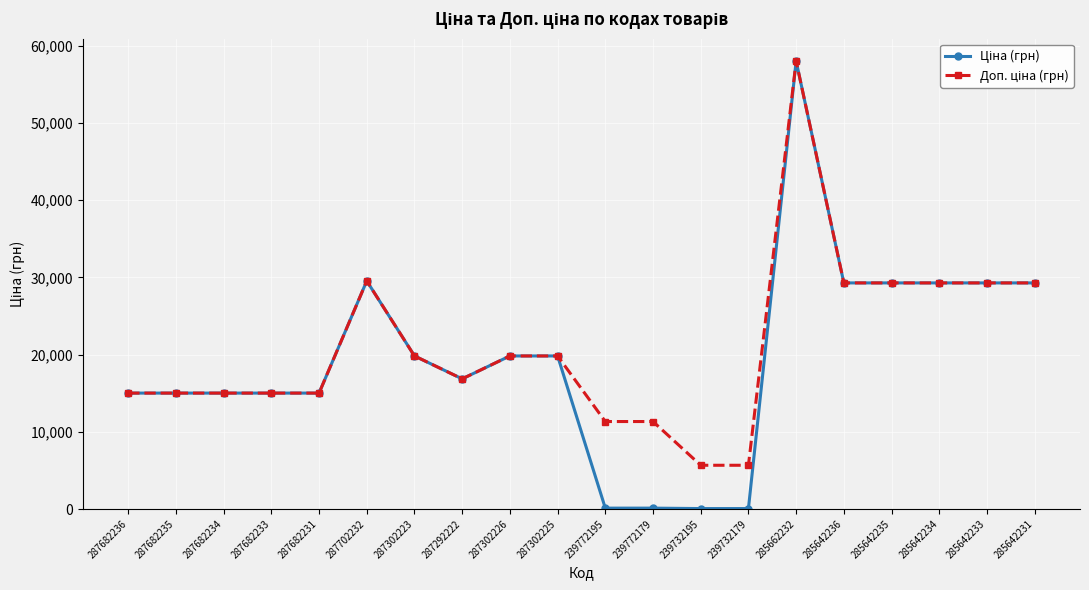

What is the label of the 13th point from the left?

239732195